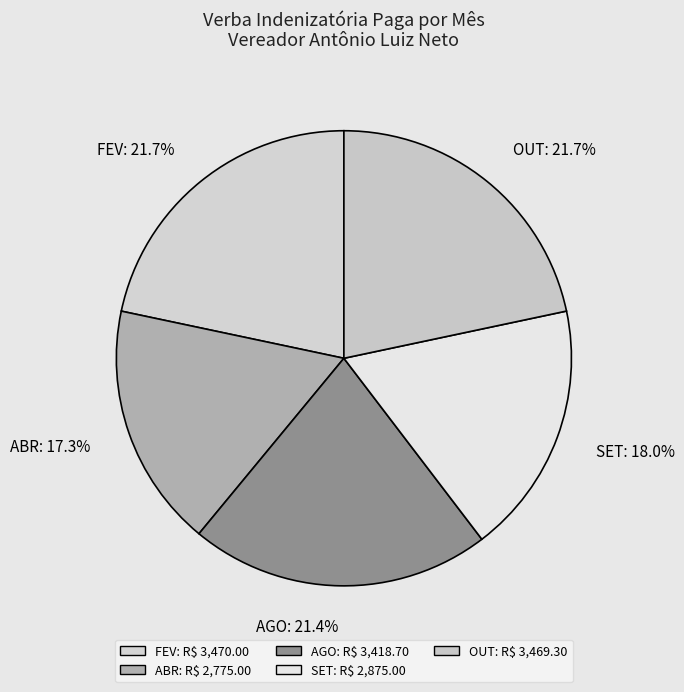

Is it true that ABR is 17% of the pie?

True